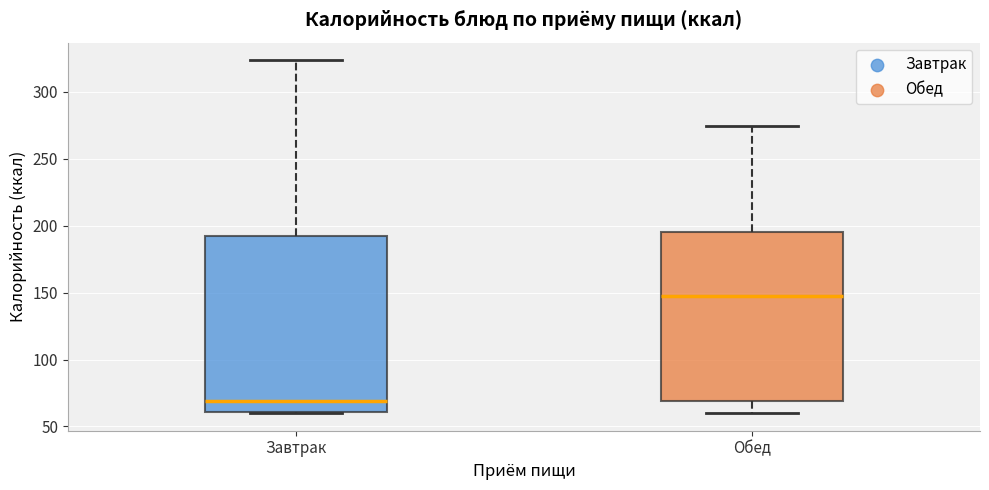

Reading left to right, transcribe this box plot: for each box, give where its median line is, the range the box spans, and where its two whiskers end, as read against the y-axis. The values are not printed on the chart, so give them approximately, as read against the axis.

Завтрак: median 70, box 60 to 190, whiskers 60 to 325
Обед: median 145, box 70 to 195, whiskers 60 to 275